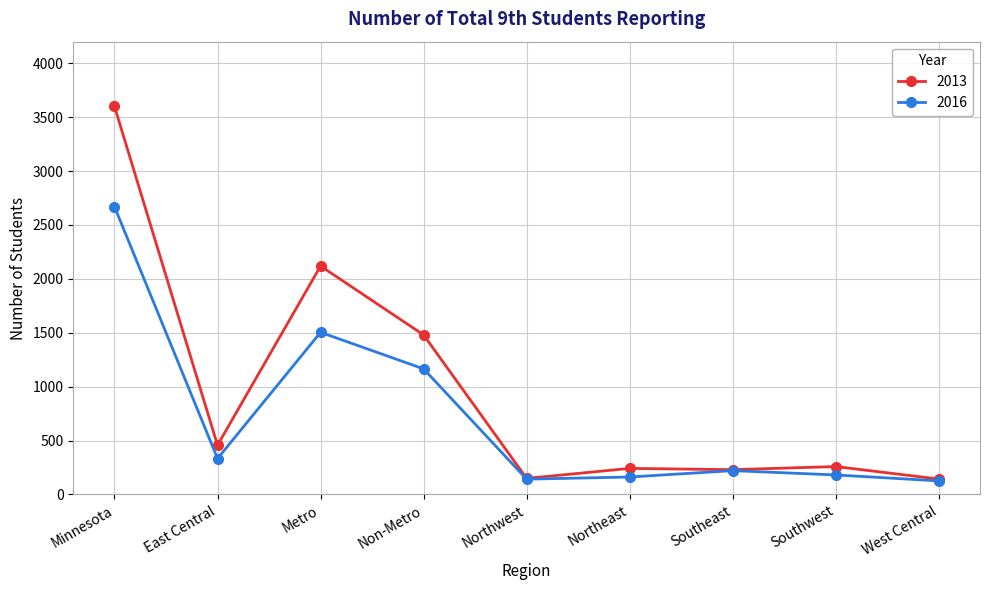

What are all the series names shown in the legend?

2013, 2016